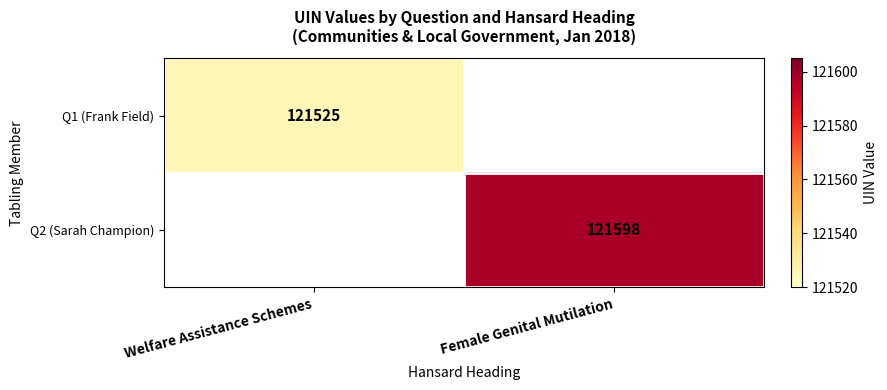

Count the number of data series in this chart.

2